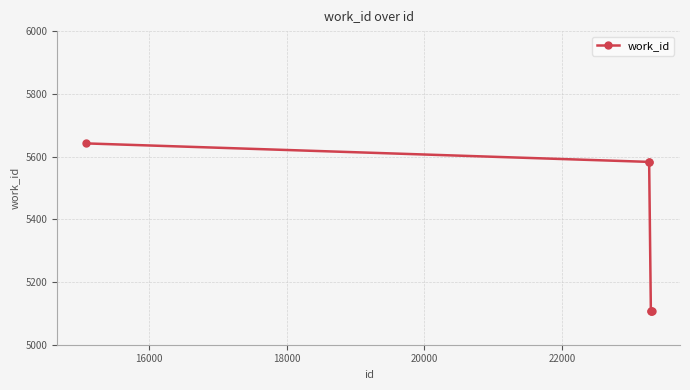

What is the sum of all values?

32129